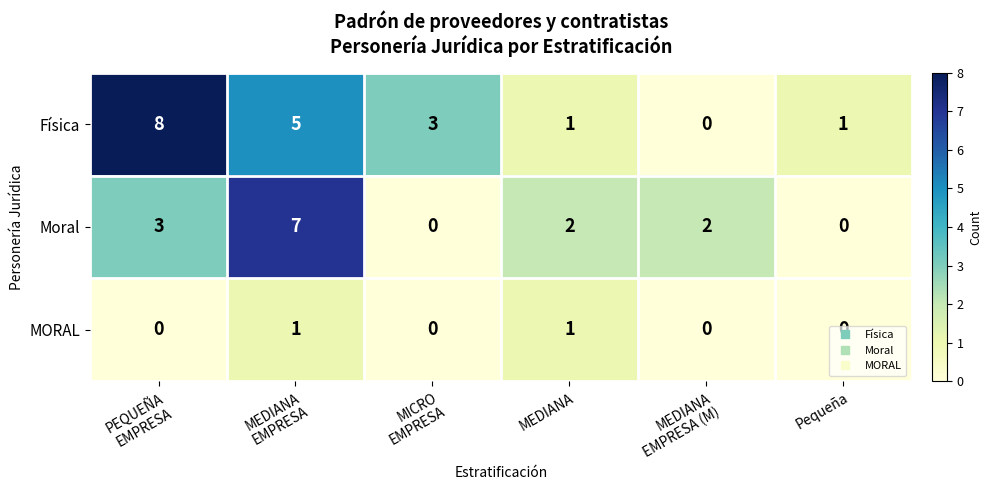

Is it true that Moral equals 3 at Pequeña?

False